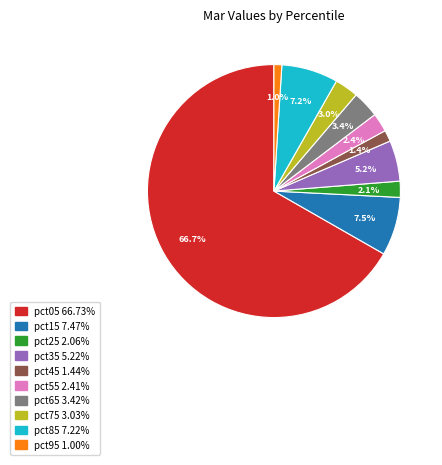

True or false: pct25 accounts for 2% of the total.

True